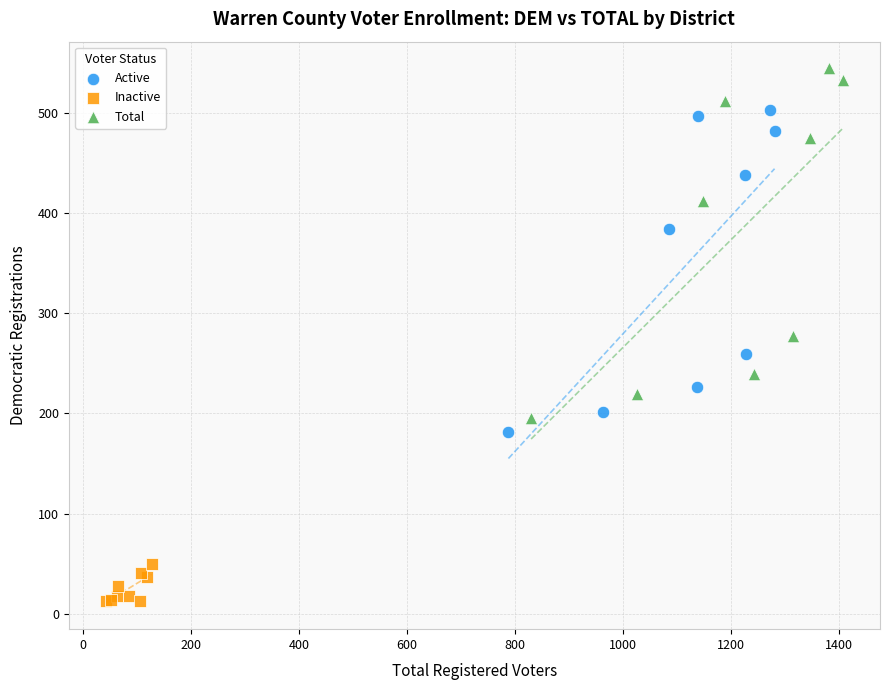

Which series contains the highest Y value?

Total